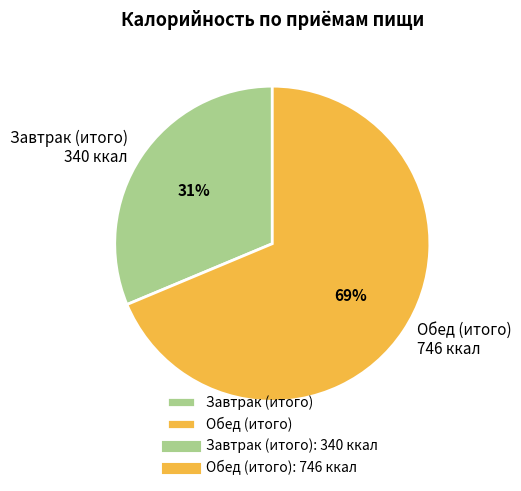

Which category has the biggest portion of the pie?

Обед (итого)